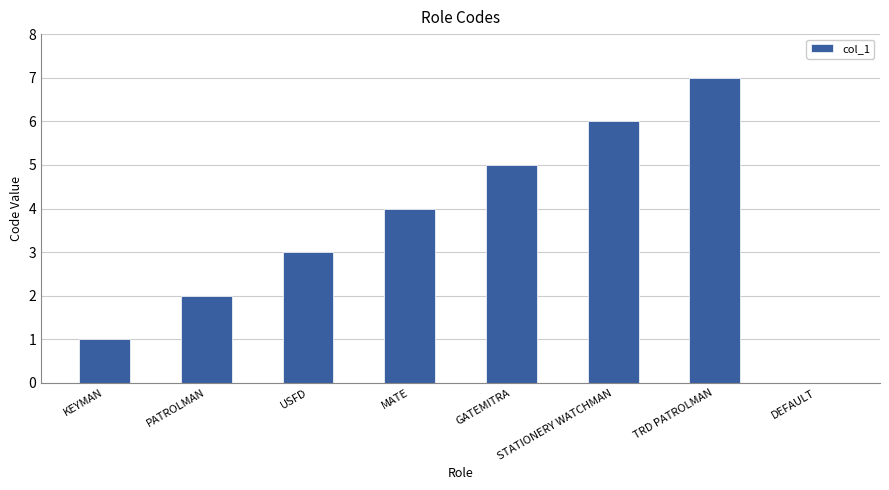

What is the average value?

4